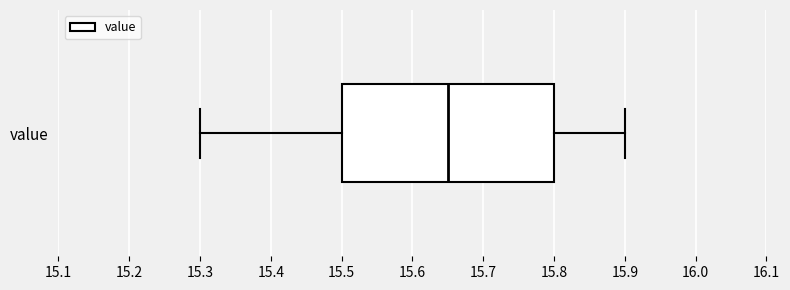

Read this box plot against the x-axis: the position of the median line, the range covered by the box, and the ends of both whiskers. The values are not printed on the chart, so give them approximately, as read against the axis.

median 15.65, box 15.50 to 15.80, whiskers 15.30 to 15.90